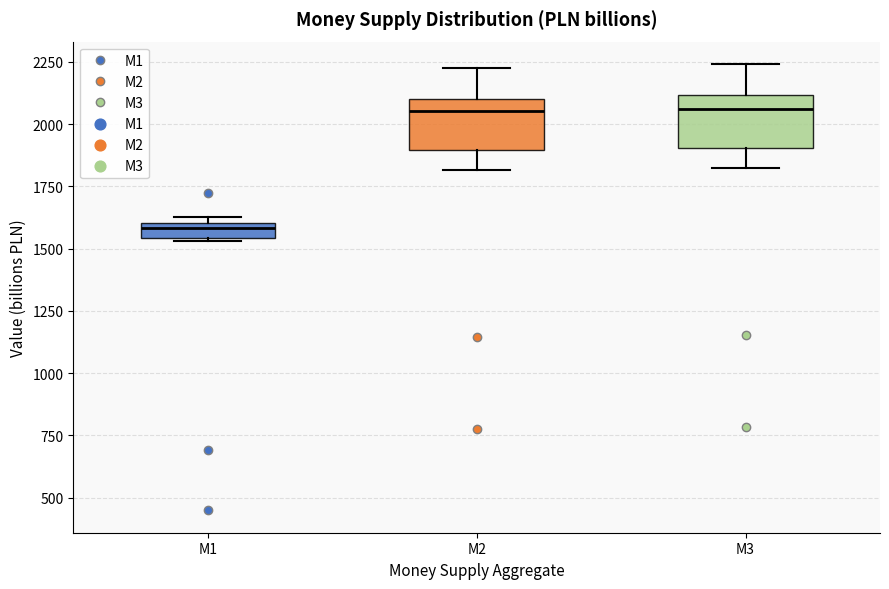

Where is the upper edge of the box for M1 on the y-axis? The values are not printed on the chart, so give them approximately, as read against the axis.

1600